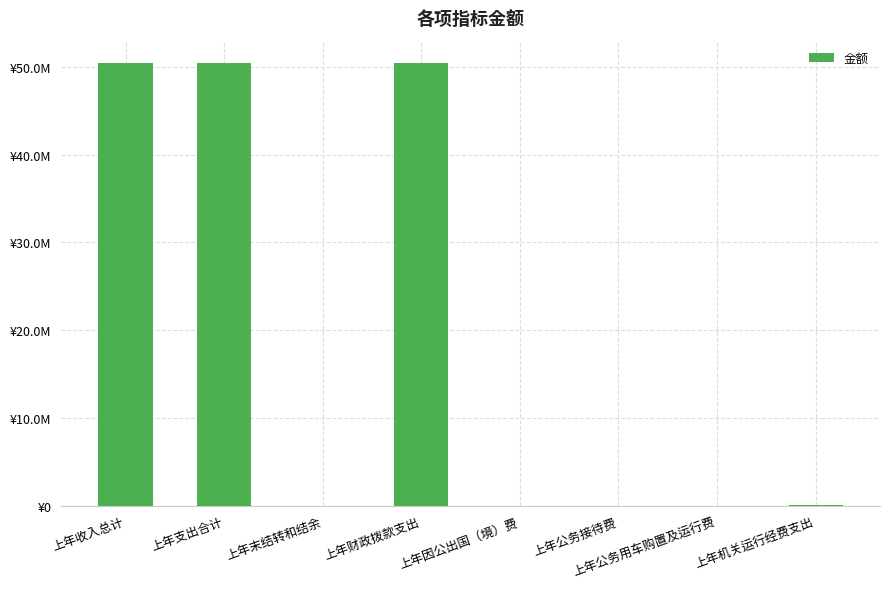

How many positive values are there?

4